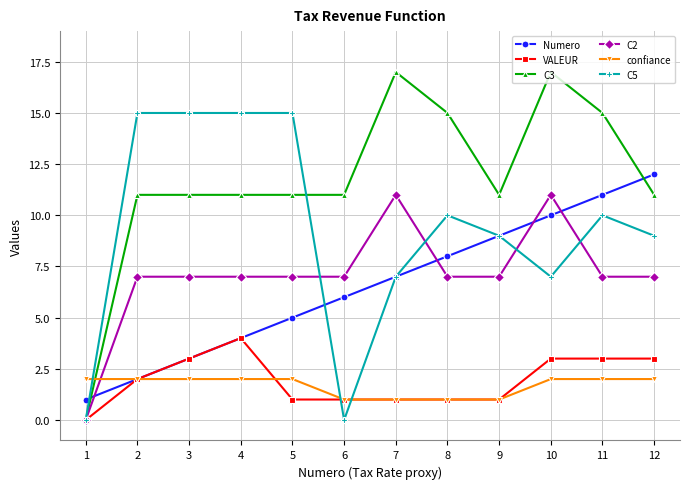

Which series has the widest spread of values?

C3